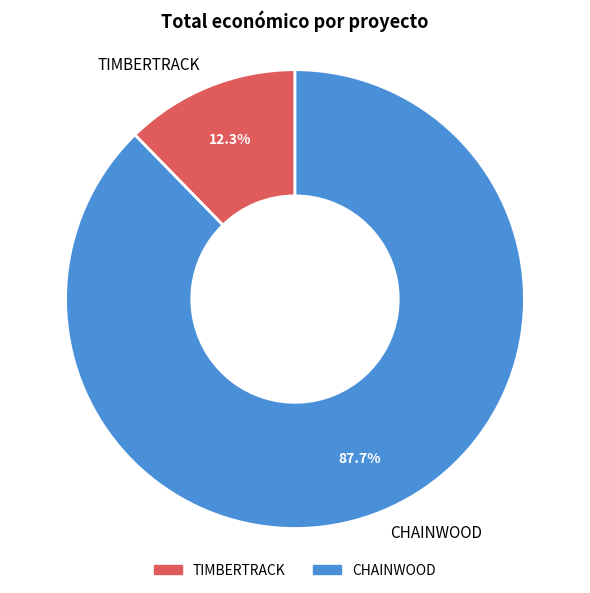

How many segments does this pie chart have?

2